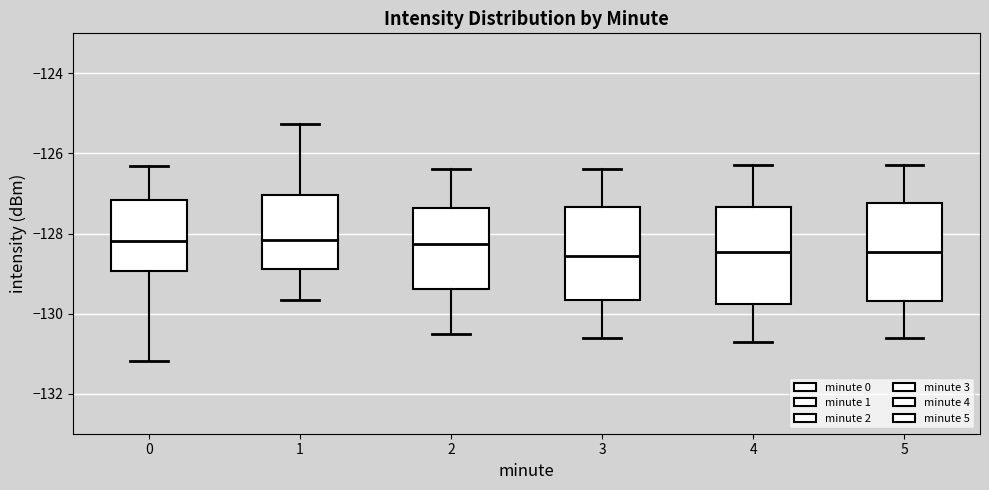

Reading left to right, transcribe this box plot: for each box, give where its median line is, the range the box spans, and where its two whiskers end, as read against the y-axis. The values are not printed on the chart, so give them approximately, as read against the axis.

0: median -128.2, box -129.0 to -127.2, whiskers -131.2 to -126.4
1: median -128.2, box -128.8 to -127.0, whiskers -129.6 to -125.2
2: median -128.2, box -129.4 to -127.4, whiskers -130.4 to -126.4
3: median -128.6, box -129.6 to -127.4, whiskers -130.6 to -126.4
4: median -128.4, box -129.8 to -127.4, whiskers -130.6 to -126.2
5: median -128.4, box -129.6 to -127.2, whiskers -130.6 to -126.2